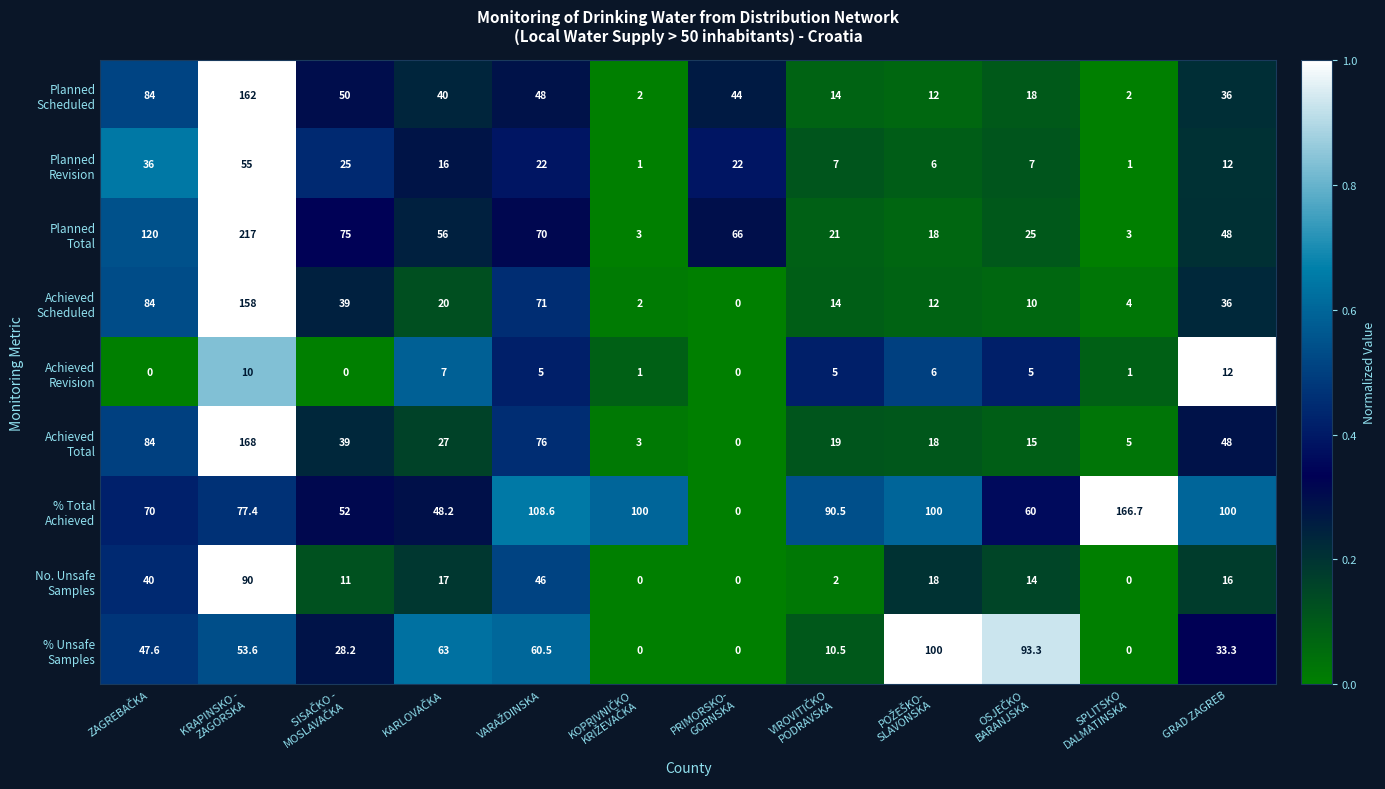

What is the greatest value displayed?

217.0